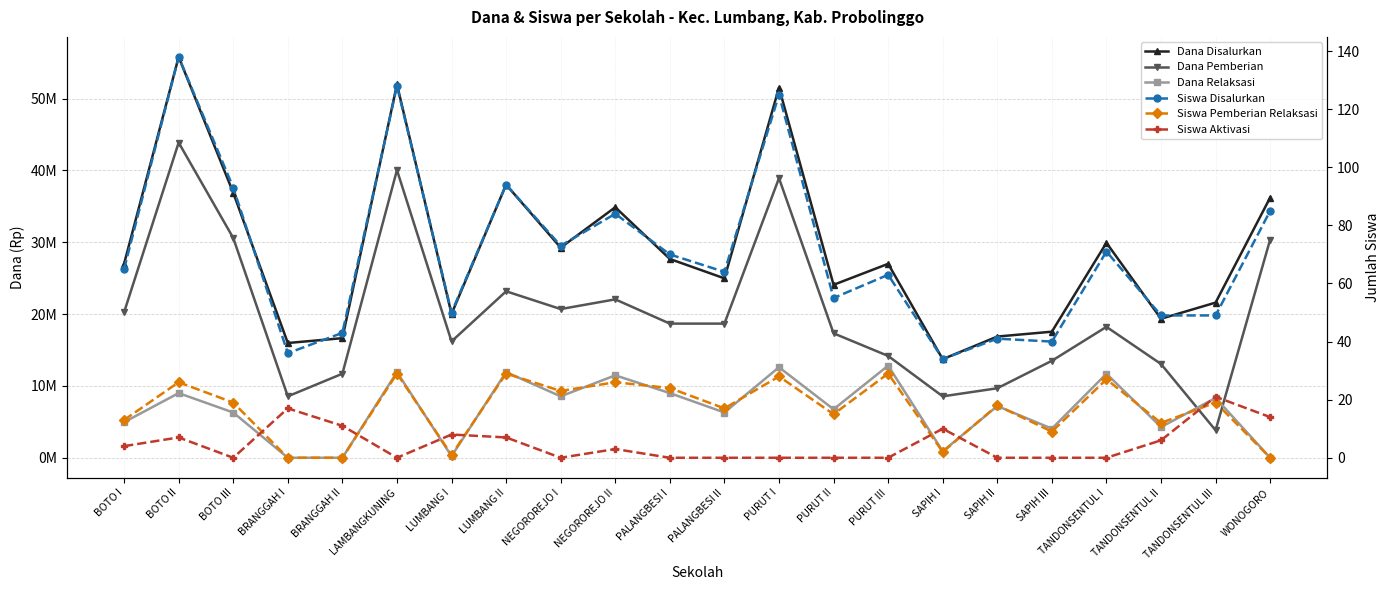

In Dana Pemberian, how many points are lower than both neighbors (excluding endpoints)?

5